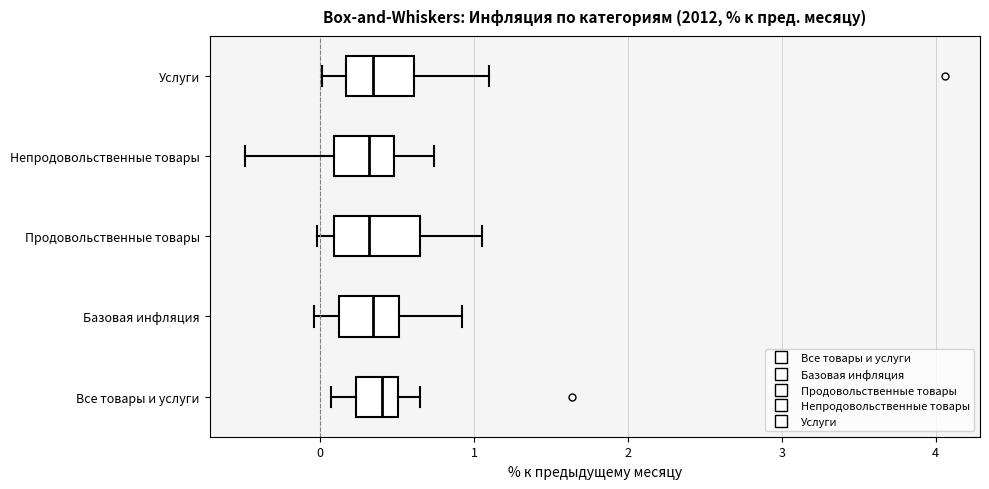

Where does the median line of the box for Непродовольственные товары sit on the x-axis? The values are not printed on the chart, so give them approximately, as read against the axis.

0.3